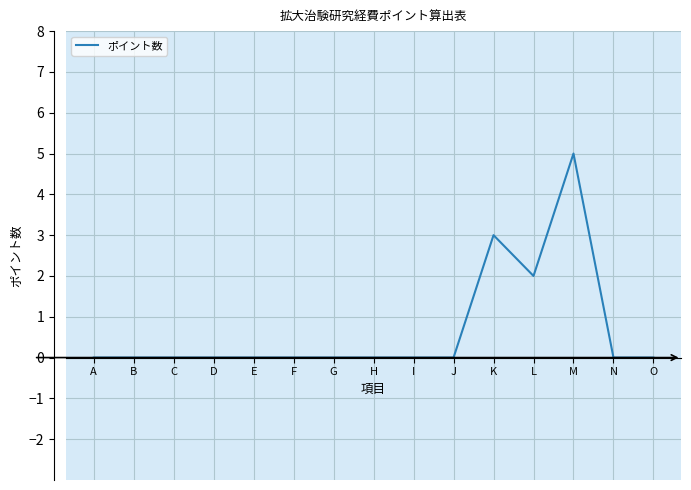

What is the difference between the maximum and second lowest values?

5